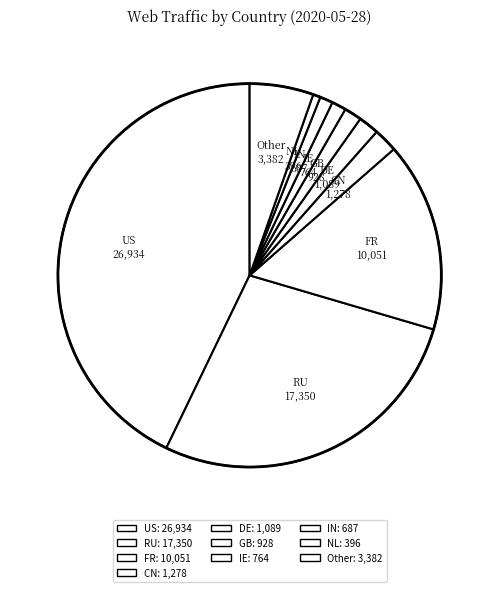

Which has a higher value, DE or IE?

DE